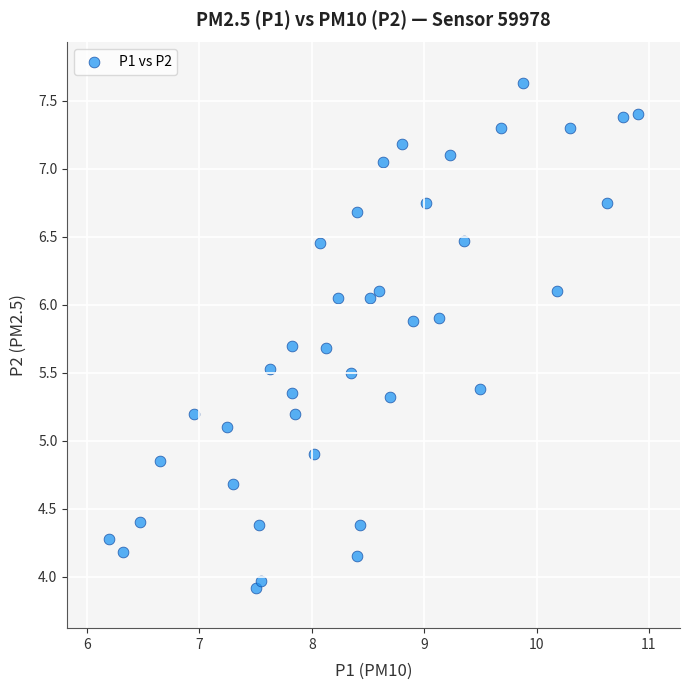

What is the range of Y values (max minus min)?

3.7